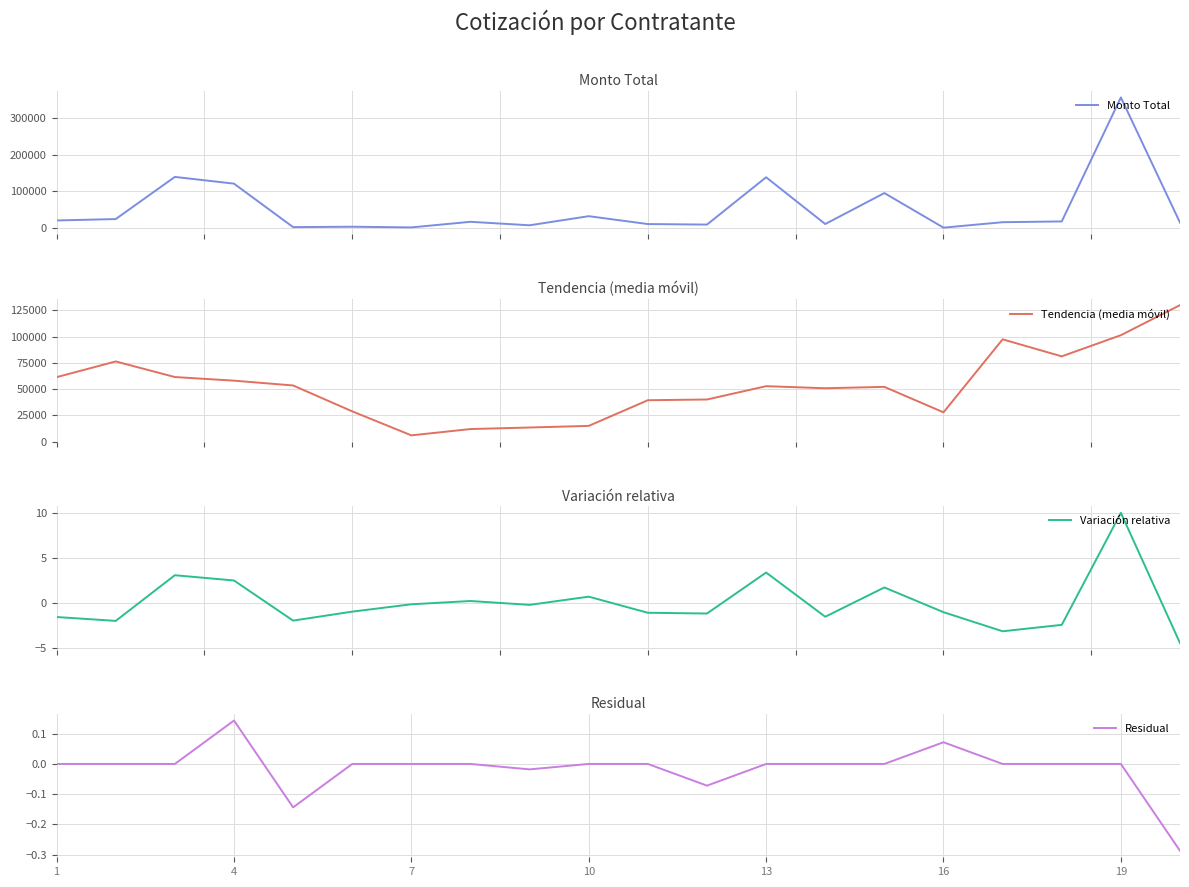

The value of Variación relativa at 1 is -2.7. True or false?

False